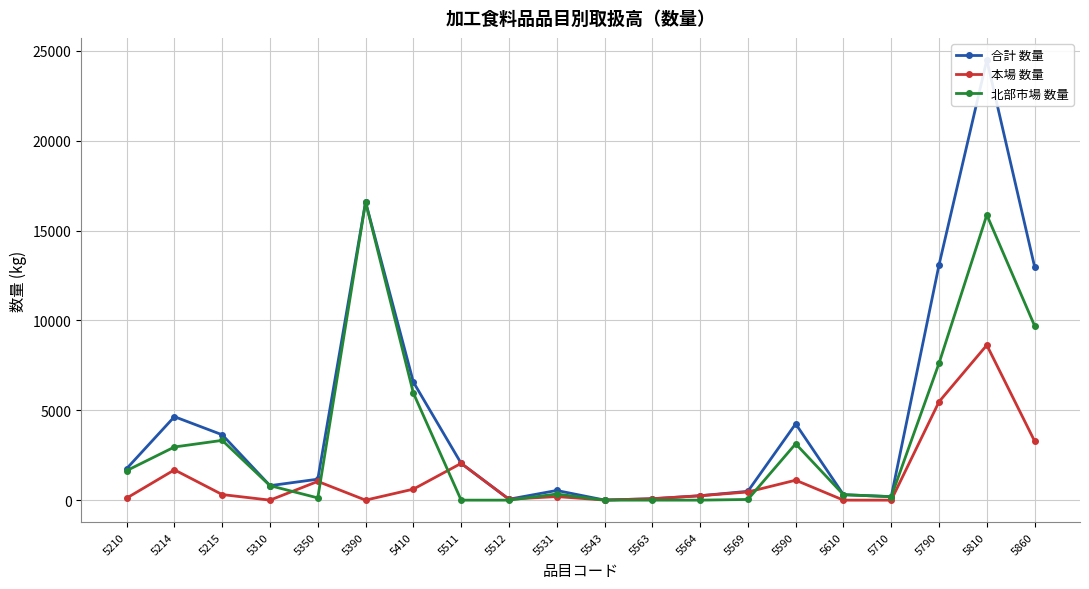

Does the chart display data point markers on the line(s)?

Yes